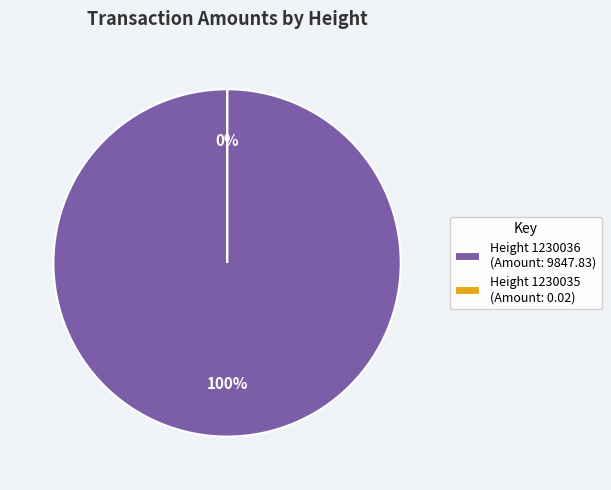

How many segments does this pie chart have?

2